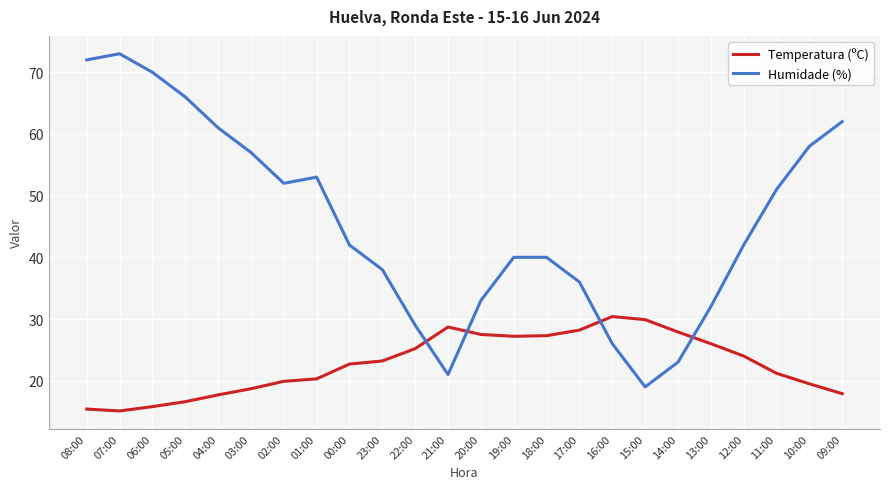

What is the spread (max minus min) of values at 16:00?

4.4